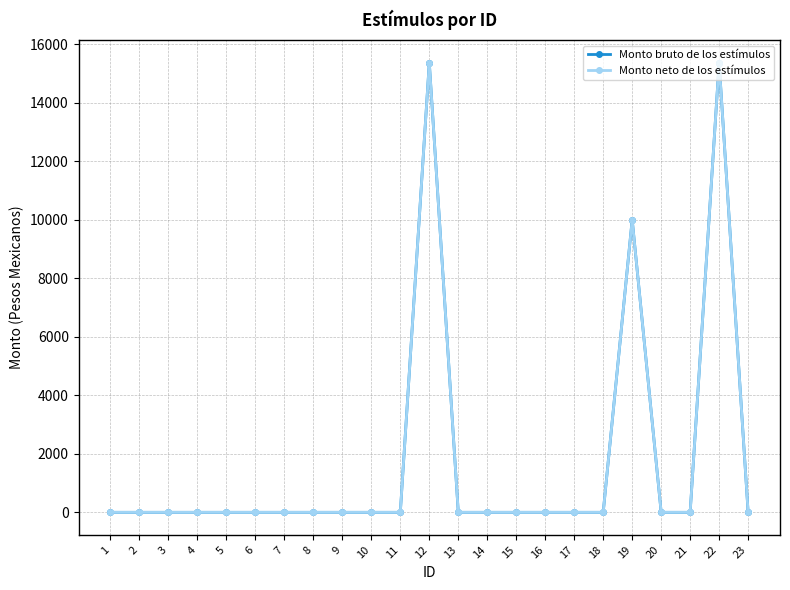

Reading left to right, list all the values displayed in this chart.

Monto bruto de los estímulos: 0.0	0.0	0.0	0.0	0.0	0.0	0.0	0.0	0.0	0.0	0.0	15363.0	0.0	0.0	0.0	0.0	0.0	0.0	10000.0	0.0	0.0	15363.0	0.0
Monto neto de los estímulos: 0.0	0.0	0.0	0.0	0.0	0.0	0.0	0.0	0.0	0.0	0.0	15363.0	0.0	0.0	0.0	0.0	0.0	0.0	10000.0	0.0	0.0	15363.0	0.0